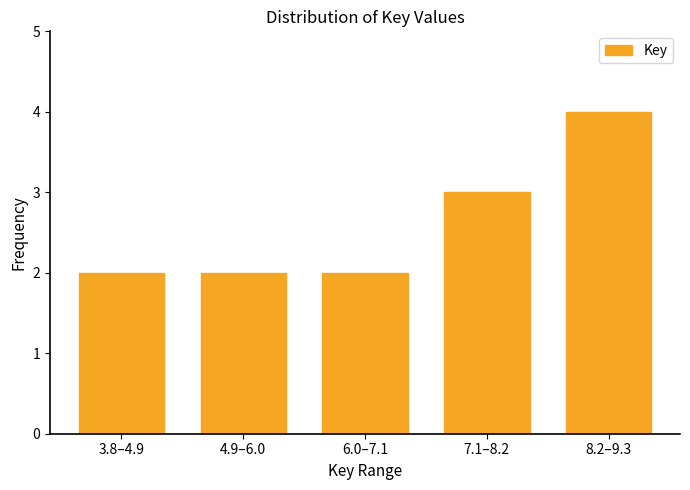

Reading left to right, extract all data points from this chart.

3.8–4.9=2	4.9–6.0=2	6.0–7.1=2	7.1–8.2=3	8.2–9.3=4